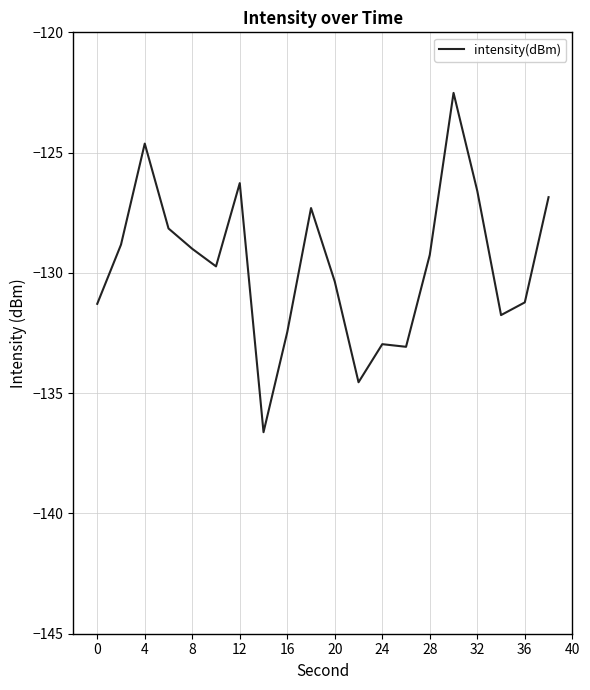

What is the smallest value displayed?

-136.6